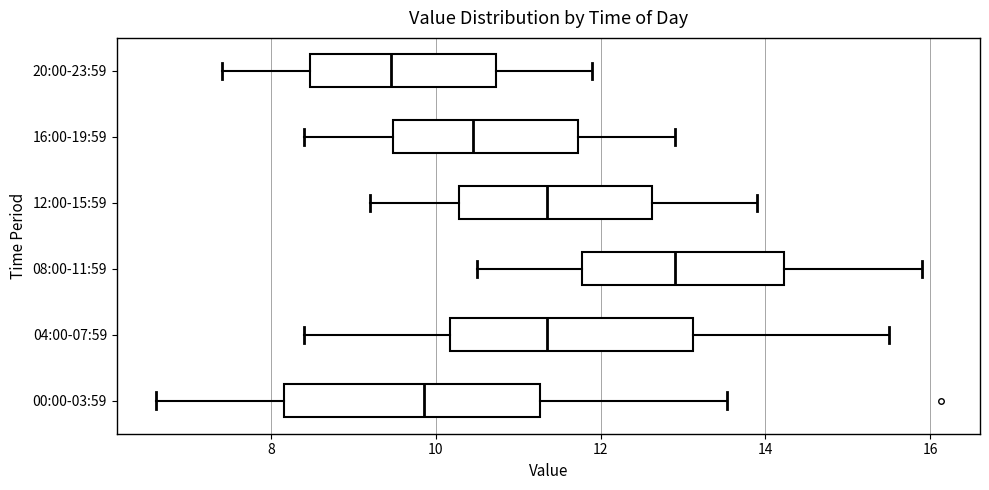

Which box has the furthest to the left median line?

20:00-23:59